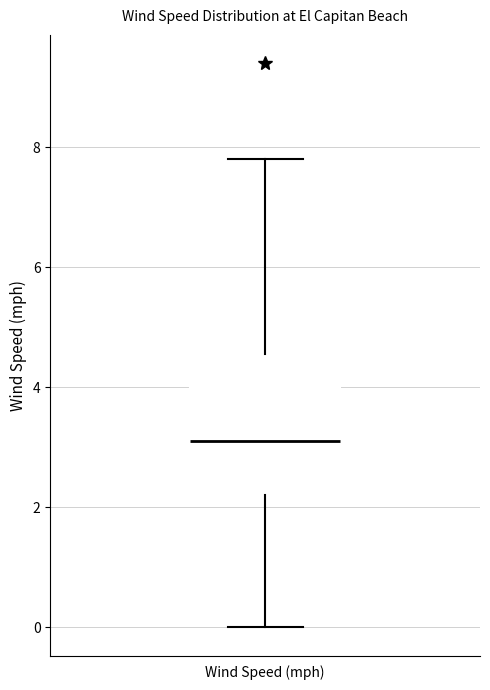

Read this box plot against the y-axis: the position of the median line, the range covered by the box, and the ends of both whiskers. The values are not printed on the chart, so give them approximately, as read against the axis.

median 3.2, box 2.2 to 4.6, whiskers 0.0 to 7.8